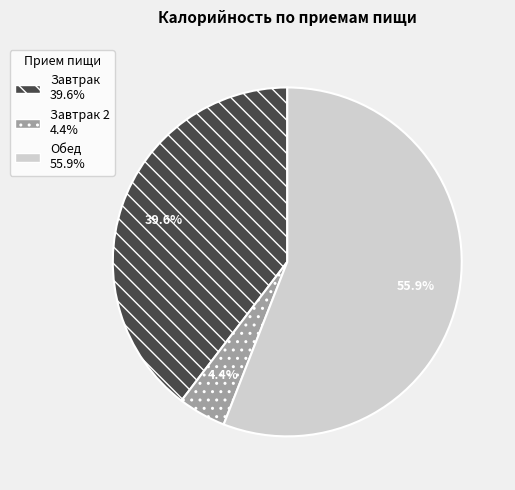

Does any single category account for the majority?

Yes